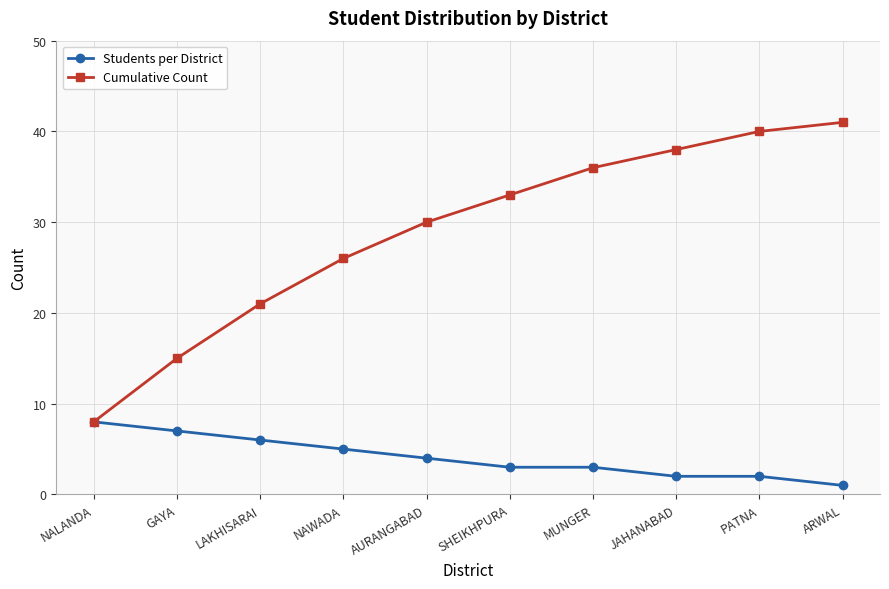

How many lines are shown in the chart?

2